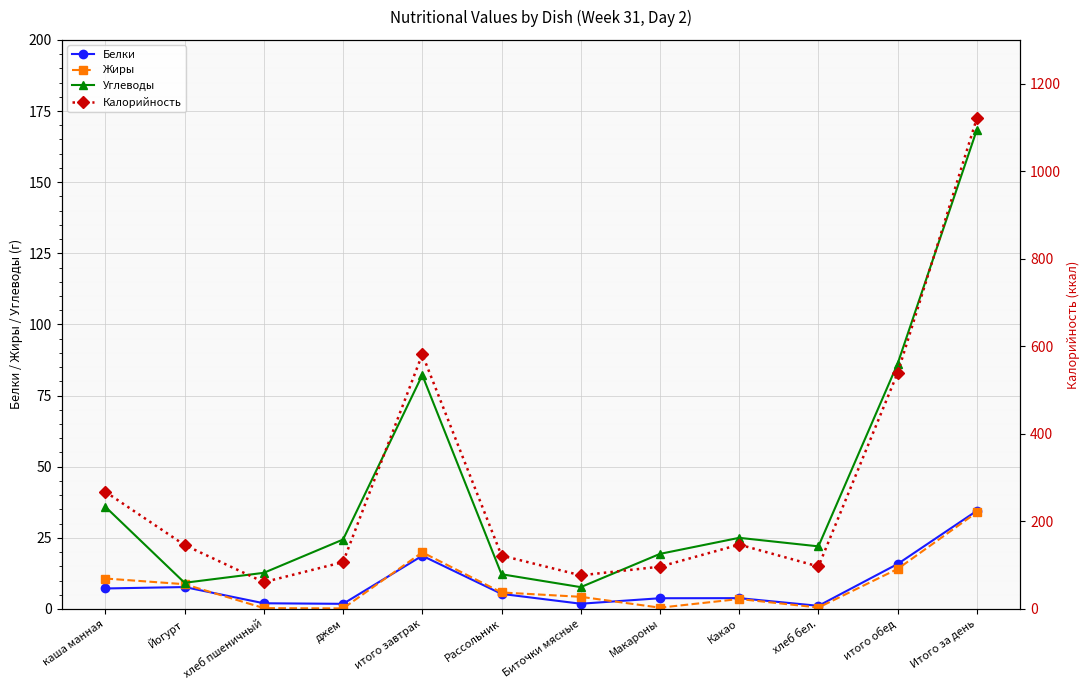

What is the label of the 7th point from the right?

Рассольник